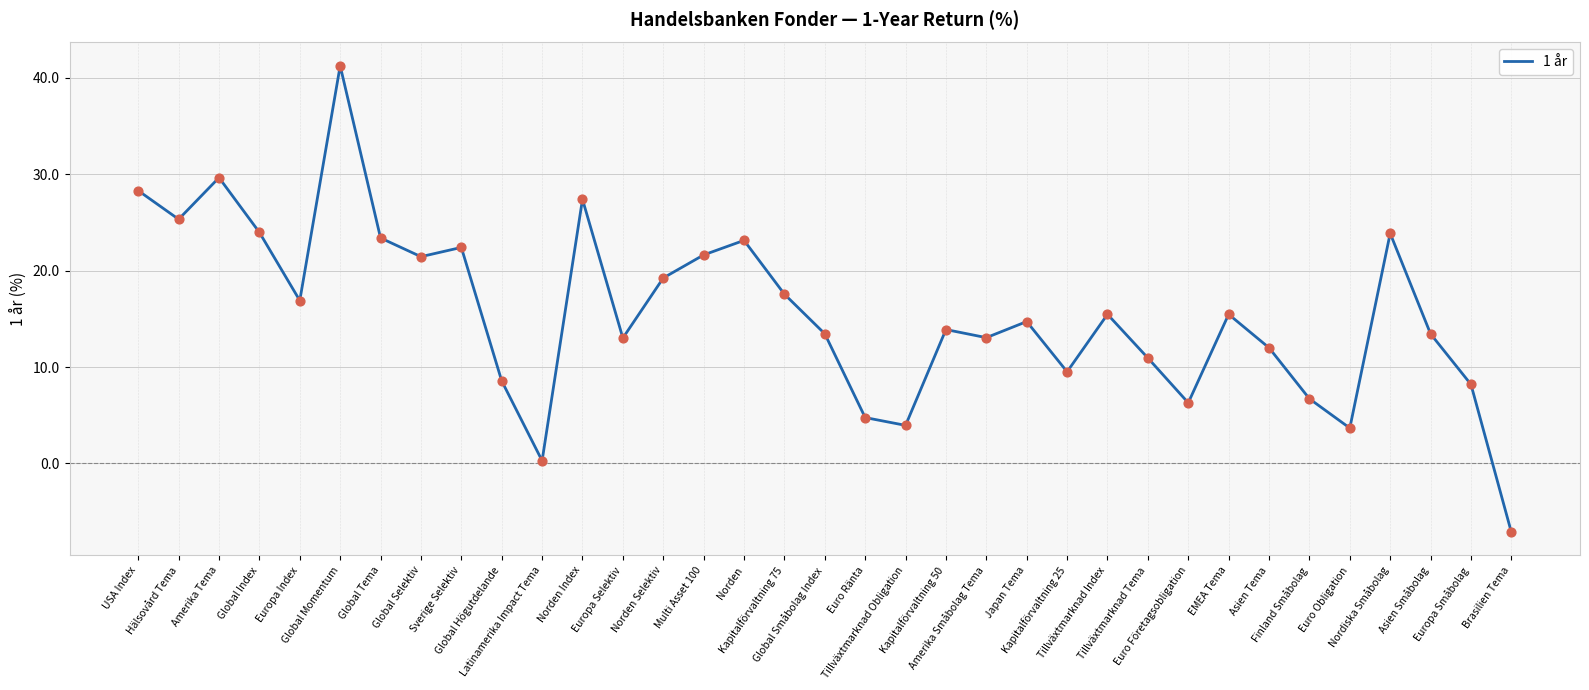

Between Kapitalförvaltning 75 and Multi Asset 100, which is larger?

Multi Asset 100